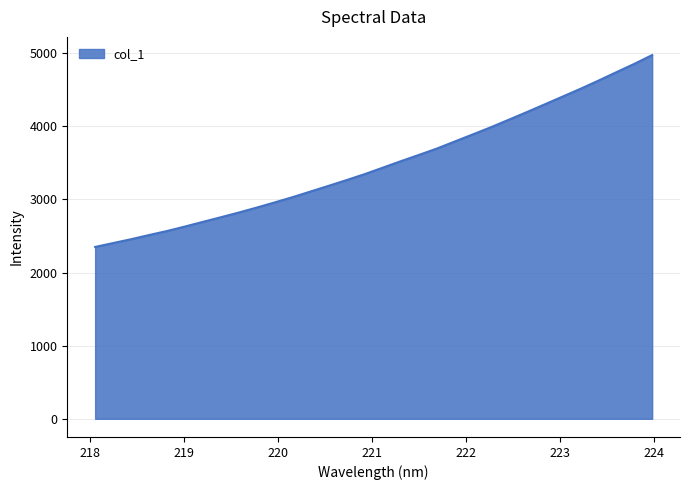

What is the minimum value shown in the chart?

2350.8